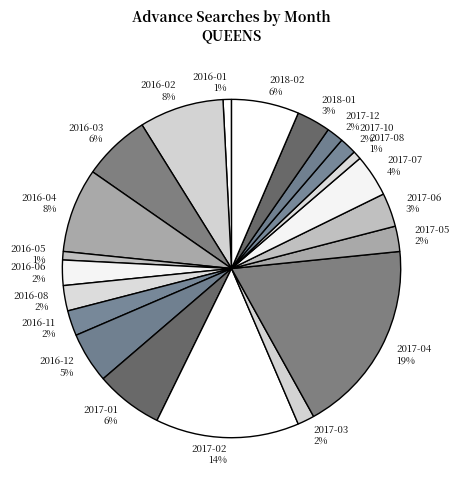

Count the number of slices in the pie.

21